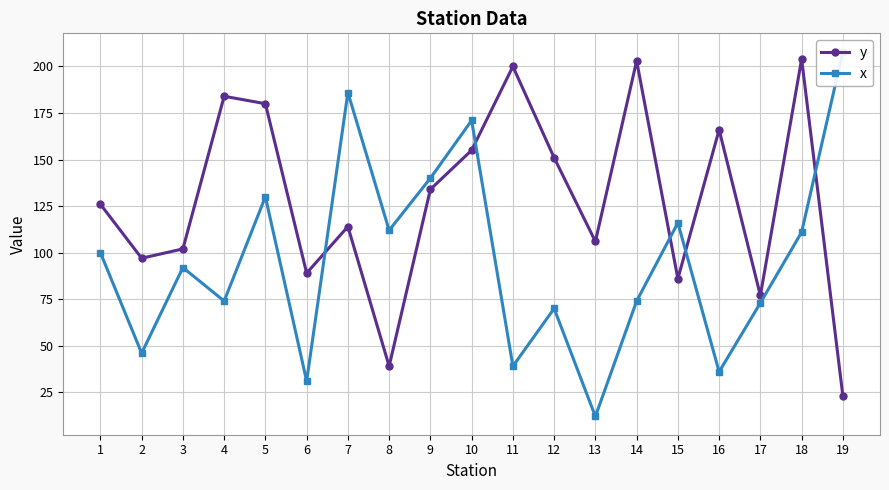

What value does the x series have at 9, to the nearest 10?

140